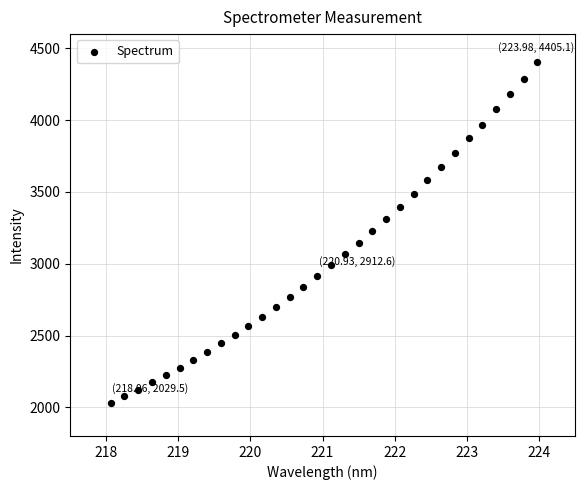

Count the number of points in this scatter plot.

32